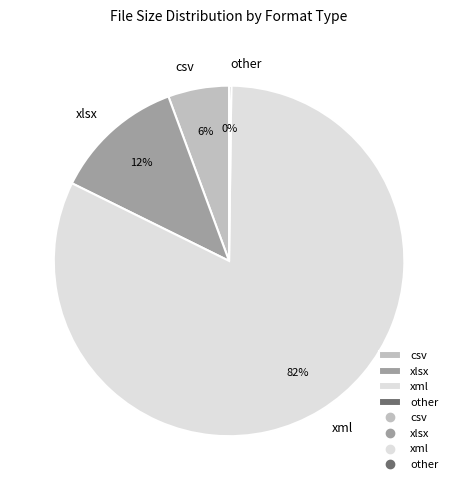

Between csv and xlsx, which is larger?

xlsx